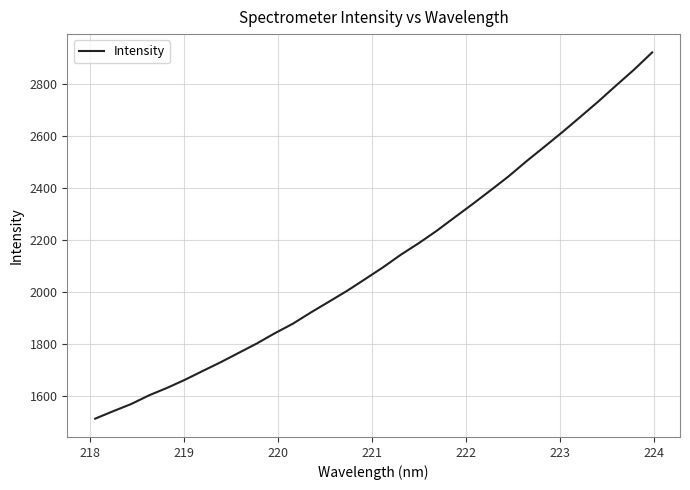

What is the difference between the maximum and minimum values?

1409.8